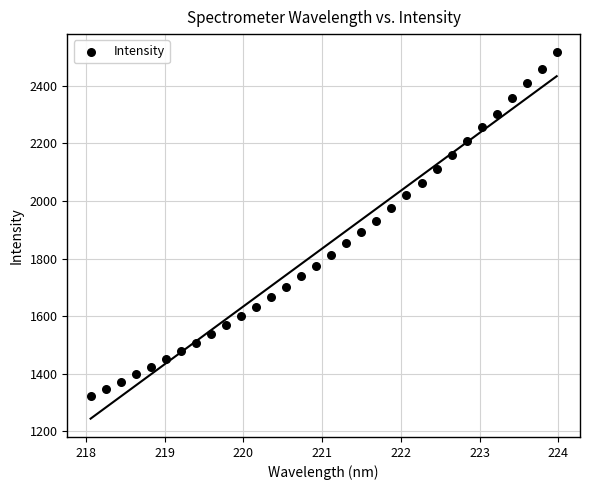

What is the range of X values (max minus min)?

5.9